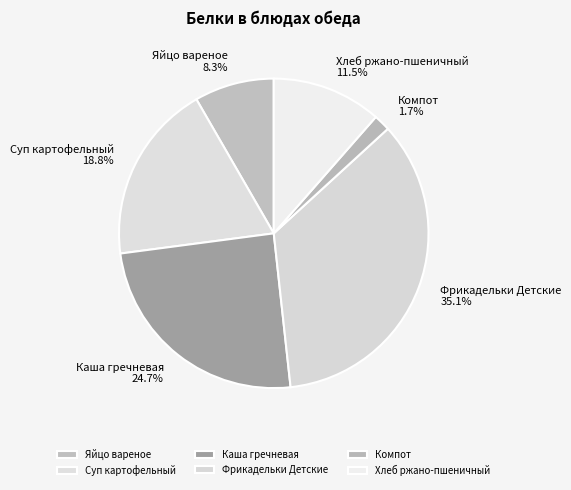

Which has a higher value, Хлеб ржано-пшеничный or Суп картофельный?

Суп картофельный